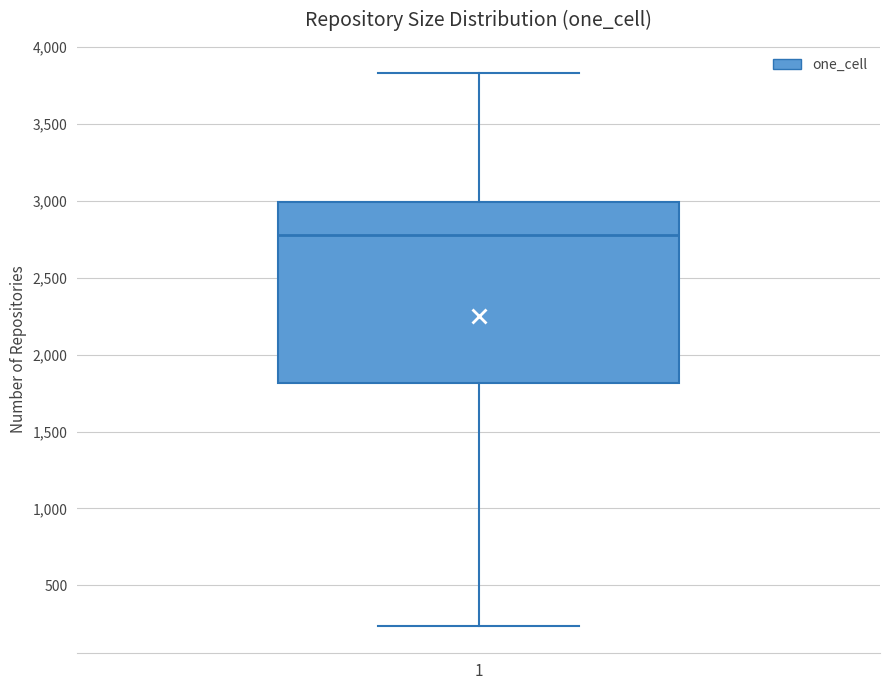

Transcribe this box plot: give where the median line is, the range the box spans, and where the two whiskers end, as read against the y-axis. The values are not printed on the chart, so give them approximately, as read against the axis.

median 2800, box 1800 to 3000, whiskers 250 to 3850